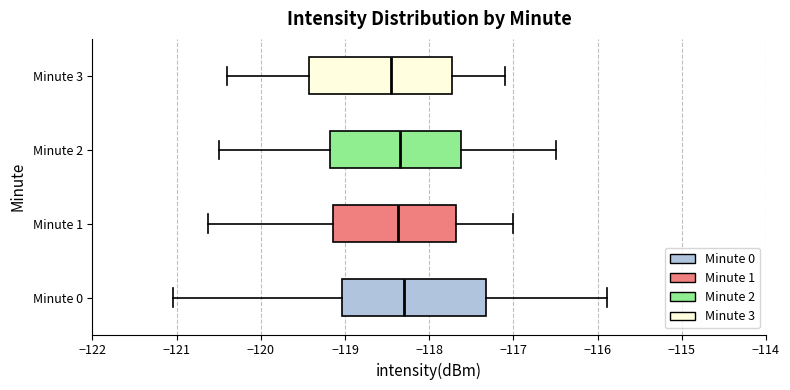

Reading bottom to top, read every box against the x-axis: the position of its median line, the range the box covers, and the ends of its whiskers. The values are not printed on the chart, so give them approximately, as read against the axis.

Minute 0: median -118.3, box -119.0 to -117.3, whiskers -121.0 to -115.9
Minute 1: median -118.4, box -119.1 to -117.7, whiskers -120.6 to -117.0
Minute 2: median -118.3, box -119.2 to -117.6, whiskers -120.5 to -116.5
Minute 3: median -118.4, box -119.4 to -117.7, whiskers -120.4 to -117.1